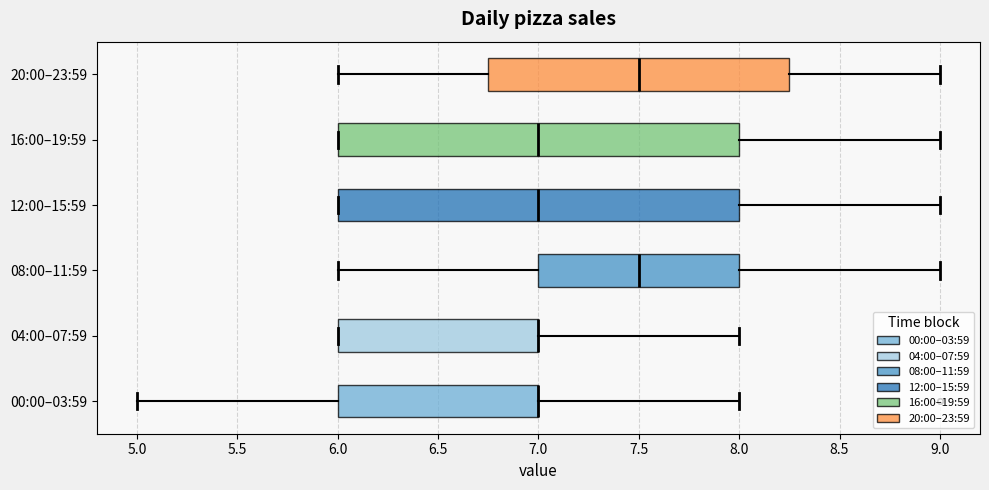

Reading bottom to top, transcribe this box plot: for each box, give where its median line is, the range the box spans, and where its two whiskers end, as read against the x-axis. The values are not printed on the chart, so give them approximately, as read against the axis.

00:00–03:59: median 7.00 (drawn on the box's right edge), box 6.00 to 7.00, whiskers 5.00 to 8.00
04:00–07:59: median 7.00 (drawn on the box's right edge), box 6.00 to 7.00, whiskers 6.00 to 8.00
08:00–11:59: median 7.50, box 7.00 to 8.00, whiskers 6.00 to 9.00
12:00–15:59: median 7.00, box 6.00 to 8.00, whiskers 6.00 to 9.00
16:00–19:59: median 7.00, box 6.00 to 8.00, whiskers 6.00 to 9.00
20:00–23:59: median 7.50, box 6.75 to 8.25, whiskers 6.00 to 9.00